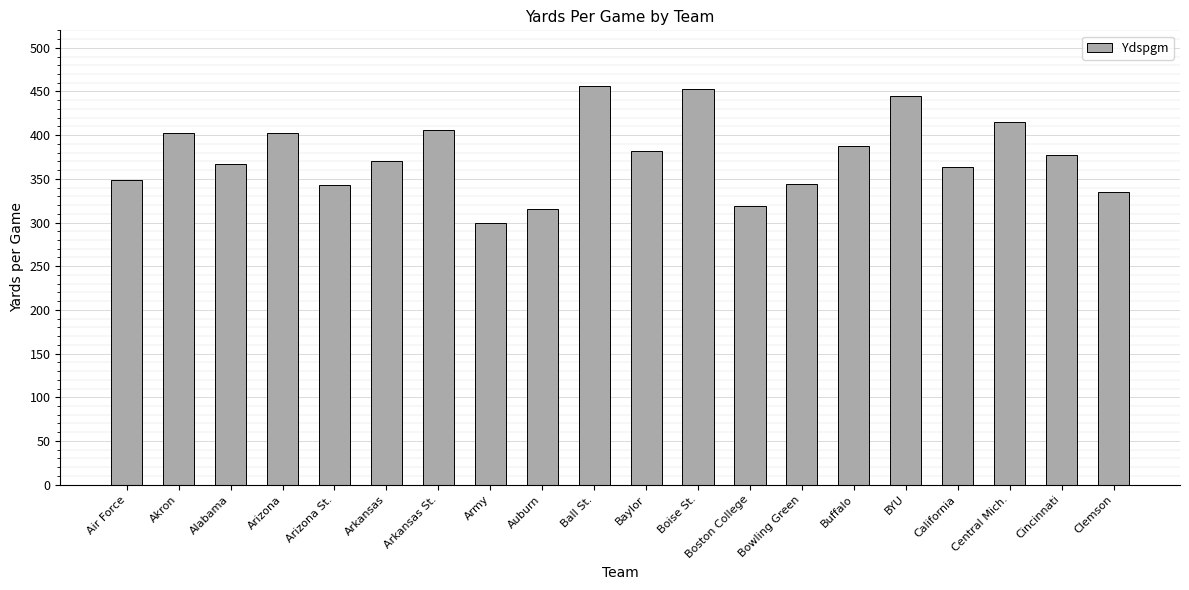

At which label does the data first exceed 376?

Akron